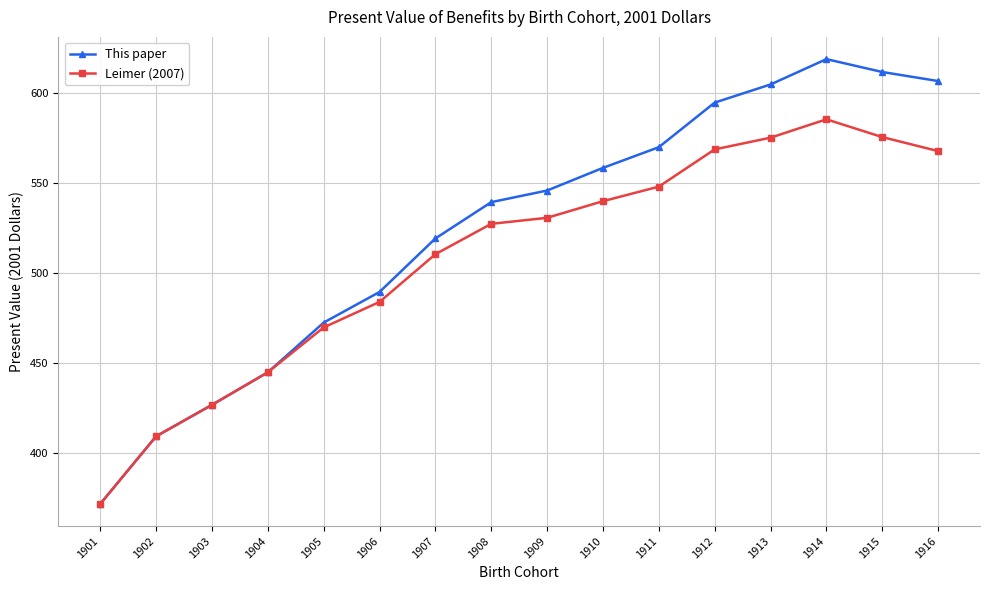

At 1915, list the series in order from smallest to largest.

Leimer (2007), This paper